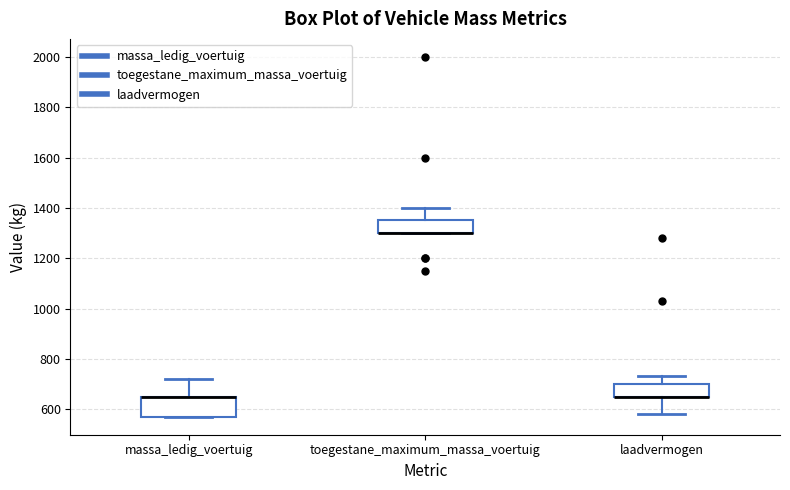

Reading left to right, transcribe this box plot: for each box, give where its median line is, the range the box spans, and where its two whiskers end, as read against the y-axis. The values are not printed on the chart, so give them approximately, as read against the axis.

massa_ledig_voertuig: median 660 (drawn on the box's upper edge), box 580 to 660, whiskers 580 to 720
toegestane_maximum_massa_voertuig: median 1300 (drawn on the box's lower edge), box 1300 to 1360, whiskers 1300 to 1400
laadvermogen: median 660 (drawn on the box's lower edge), box 660 to 700, whiskers 580 to 740